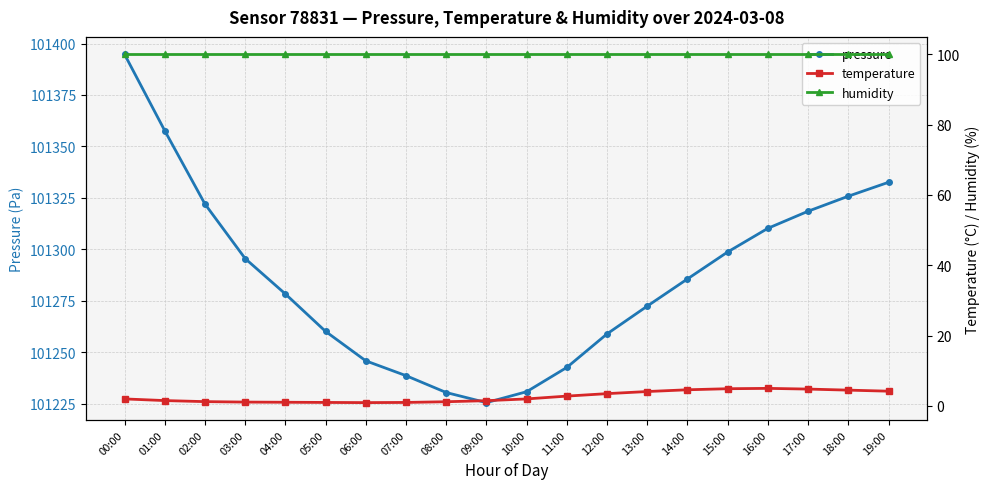

True or false: temperature has a value of 0.3 at 05:00.

False